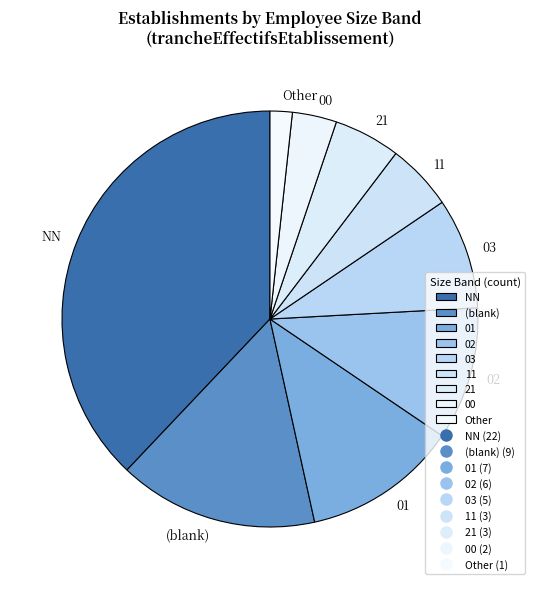

What is the ratio of the value at 02 to the value at 11?

2.0